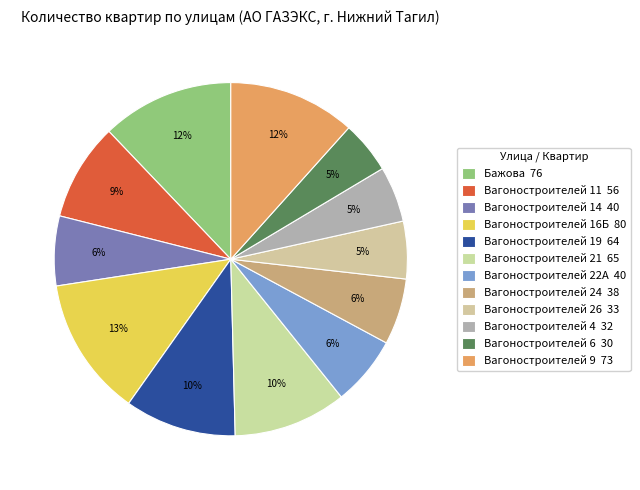

To the nearest percent, what percentage of the pie is Вагоностроителей 16Б?

13%